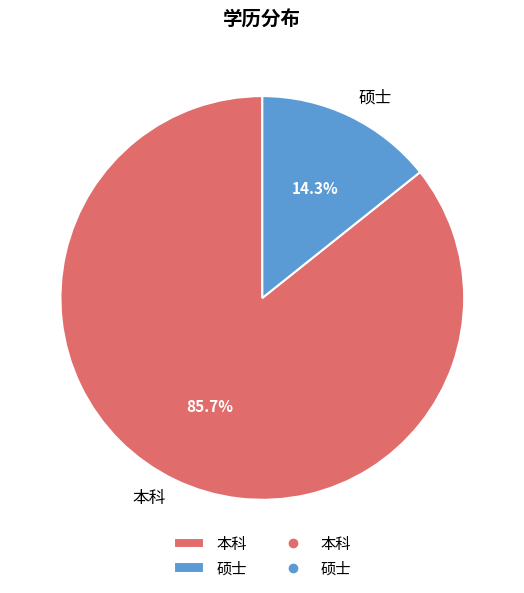

Is it true that 硕士 is 14% of the pie?

True